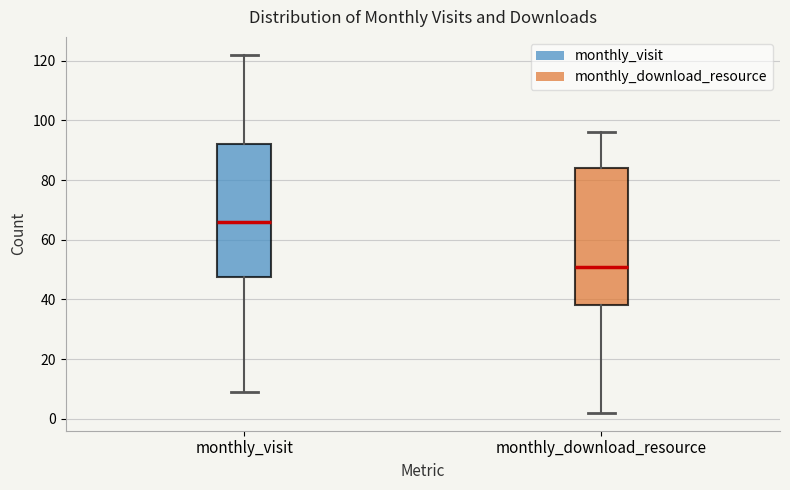

Reading left to right, read every box against the y-axis: the position of its median line, the range the box covers, and the ends of its whiskers. The values are not printed on the chart, so give them approximately, as read against the axis.

monthly_visit: median 66, box 48 to 92, whiskers 10 to 122
monthly_download_resource: median 52, box 38 to 84, whiskers 2 to 96